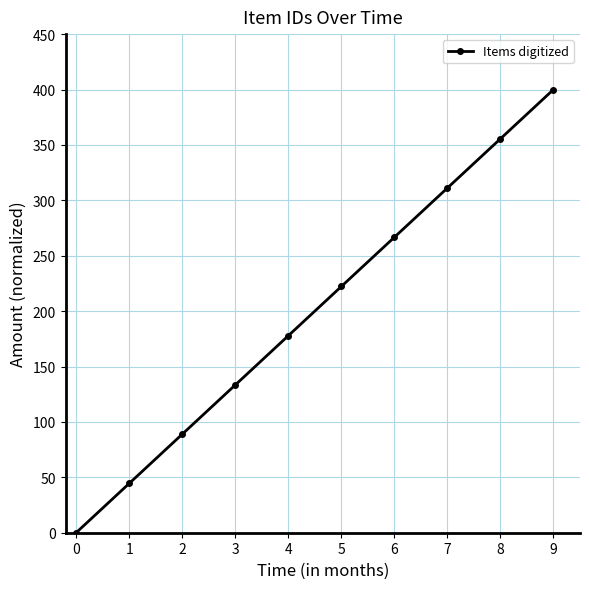

Which category has the highest value across all series?

9